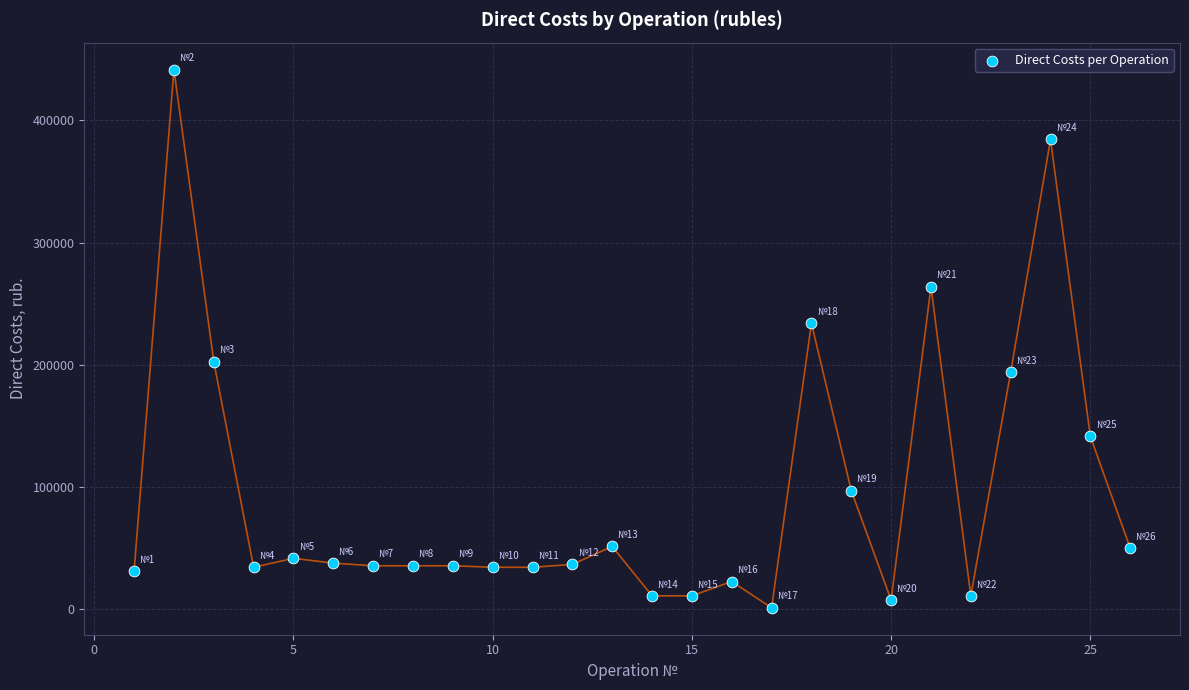

What is the range of X values (max minus min)?

25.0